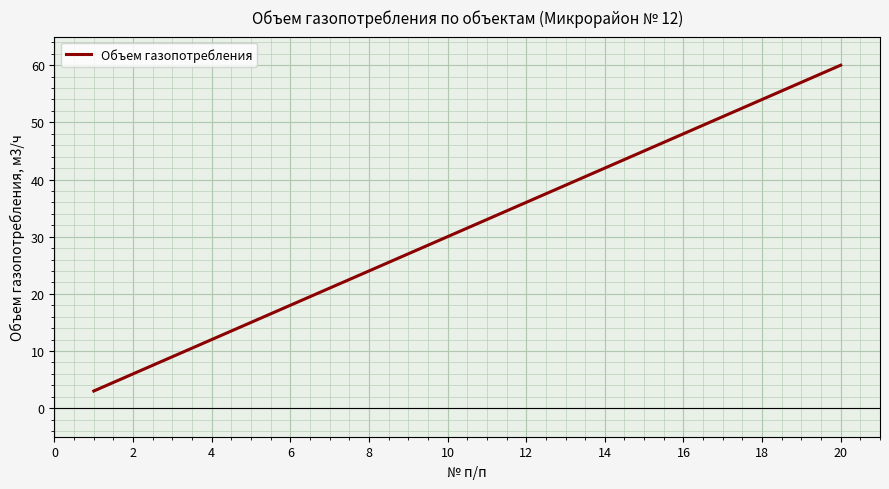

What is the difference between the maximum and minimum values?

57